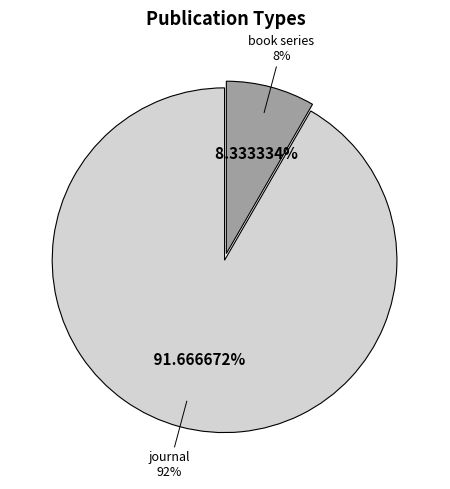

To the nearest percent, what percentage of the pie is book series?

8%